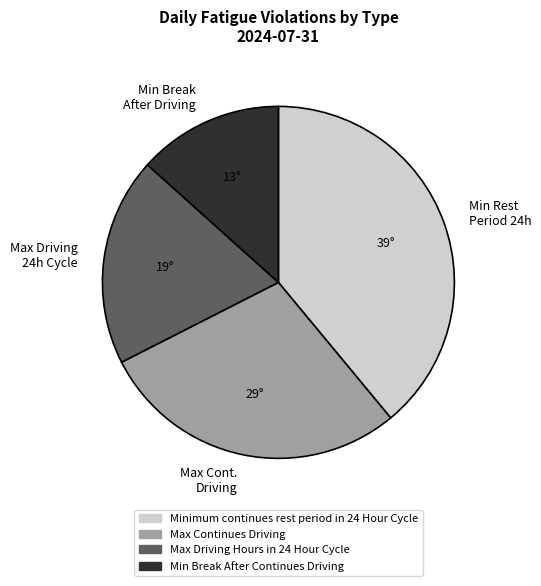

Rank the categories by value from highest to lowest.

Min Rest Period 24h, Max Cont. Driving, Max Driving 24h Cycle, Min Break After Driving